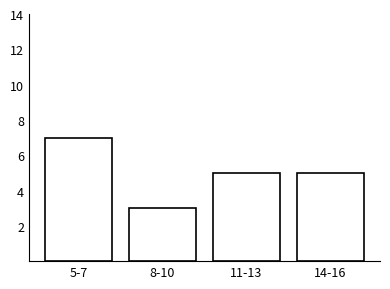

Reading left to right, list all the values displayed in this chart.

7	3	5	5